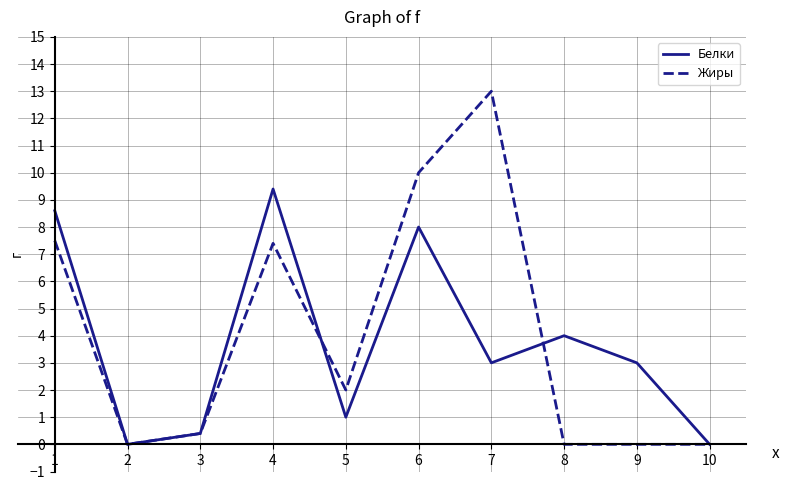

What is the highest value of the Жиры series?

13.0